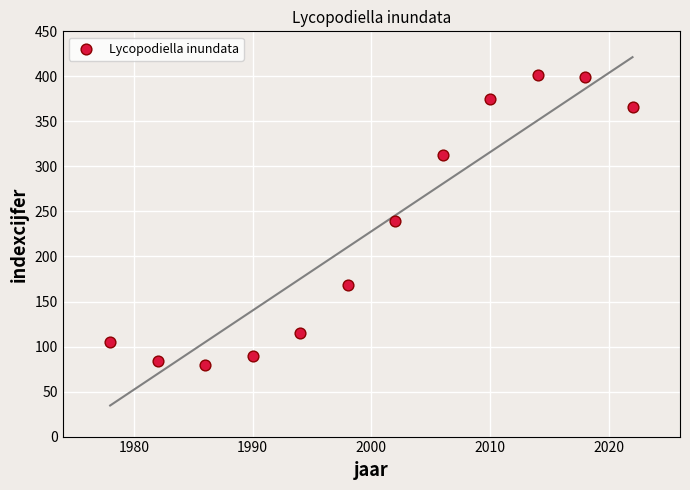

What is the range of X values (max minus min)?

44